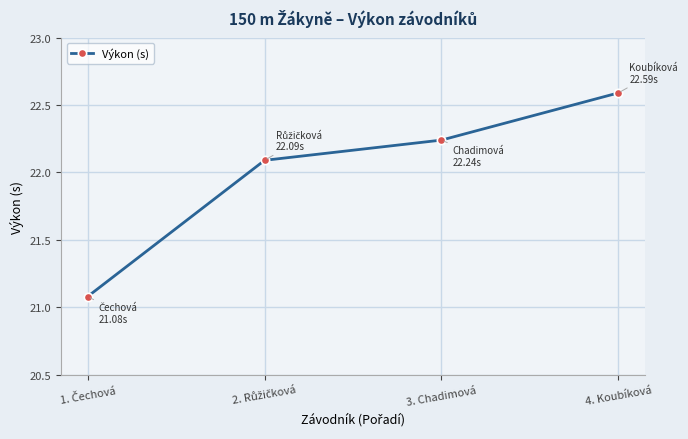

What is the ratio of the value at 4. Koubíková to the value at 3. Chadimová?

1.0